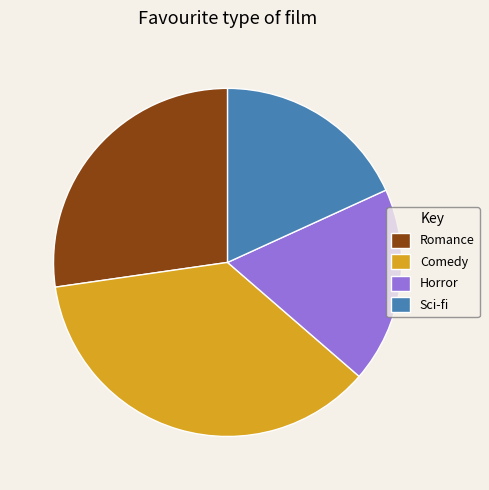

Which category has the biggest portion of the pie?

Comedy